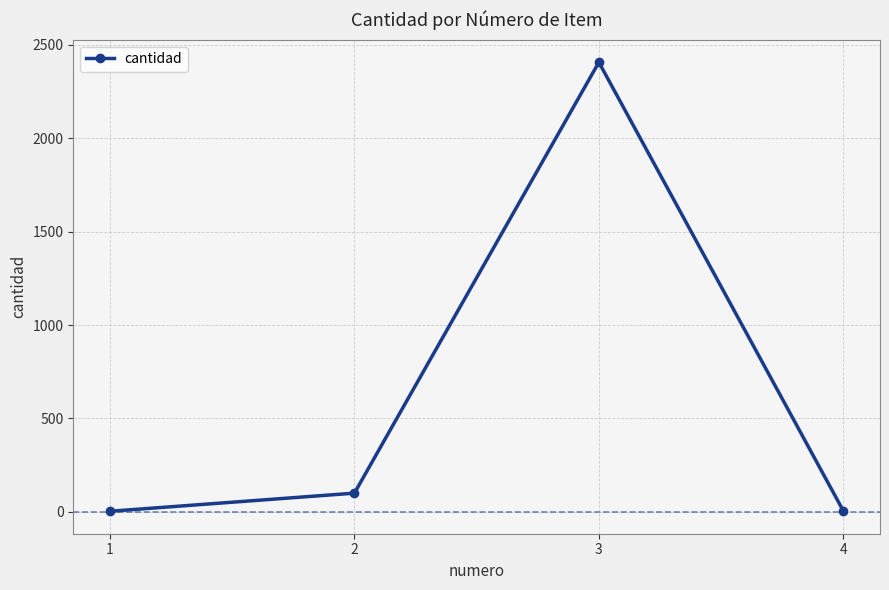

What is the difference between the second highest and second lowest values?

95